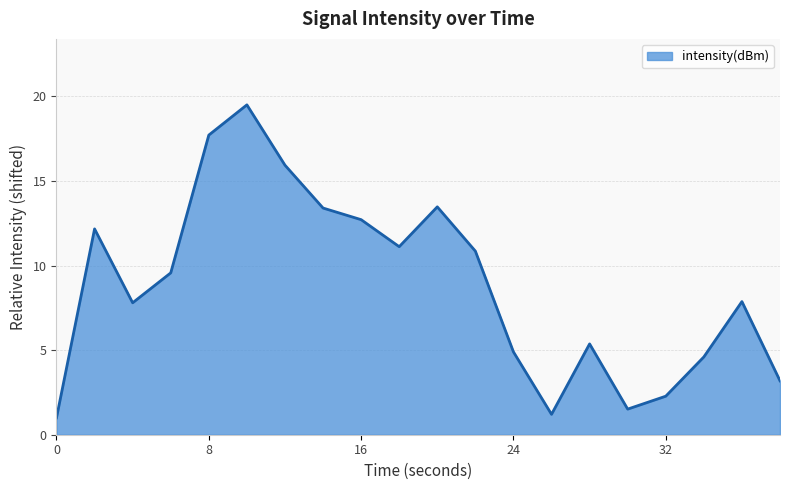

What is the difference between the maximum and minimum values?

18.5